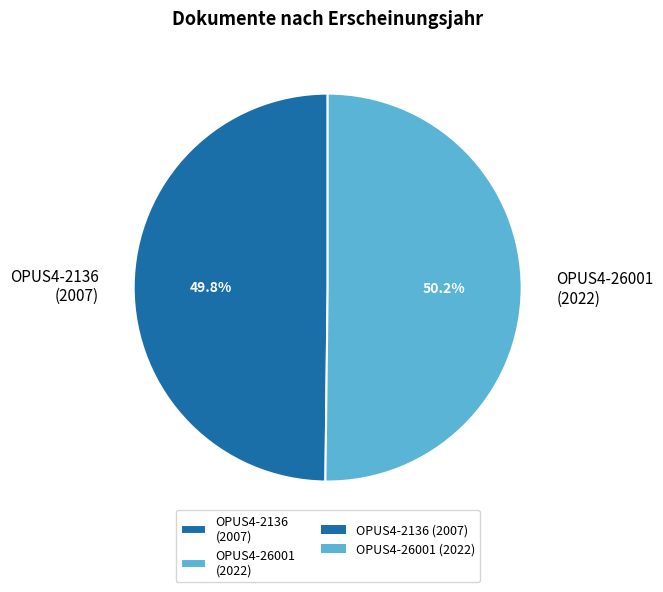

Does any single category account for the majority?

Yes